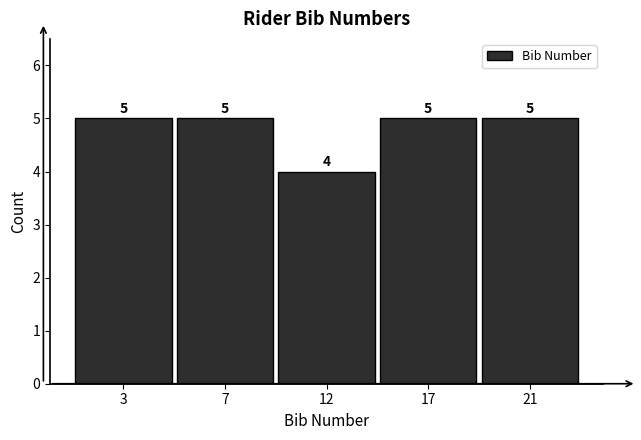

Reading left to right, extract all data points from this chart.

3=5	7=5	12=4	17=5	21=5